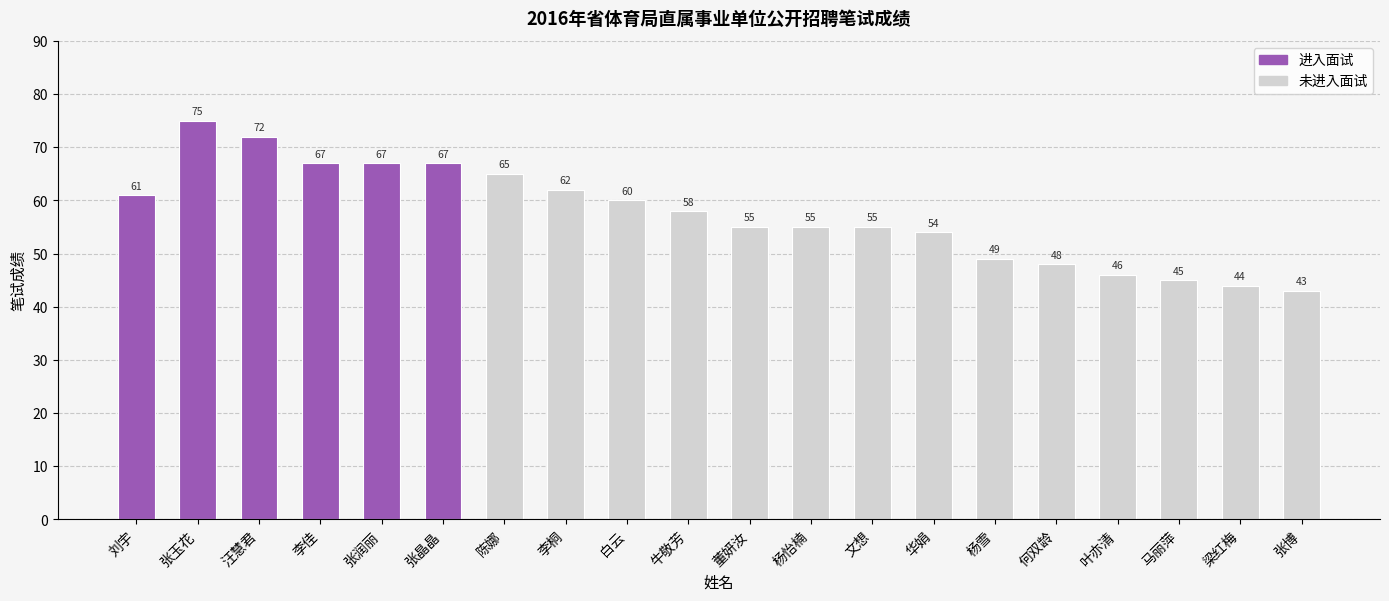

Which has a higher value, 白云 or 董妍汝?

白云